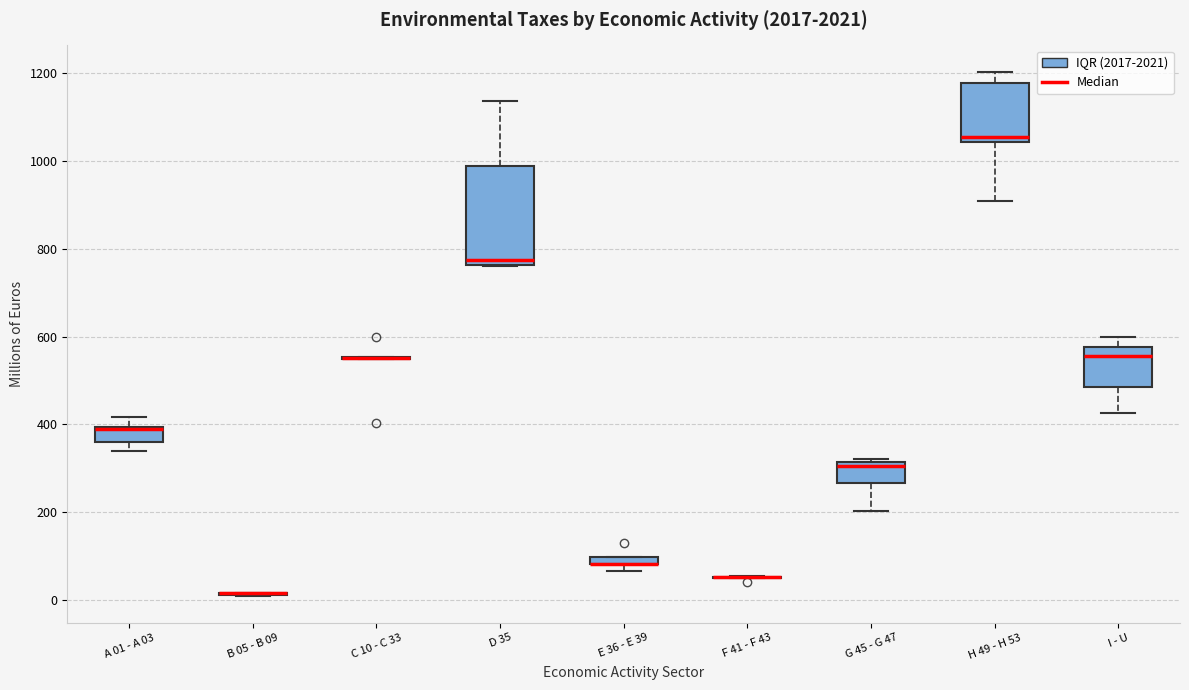

Comparing the boxes themselves (not the whiskers), which one is the tallest?

D 35